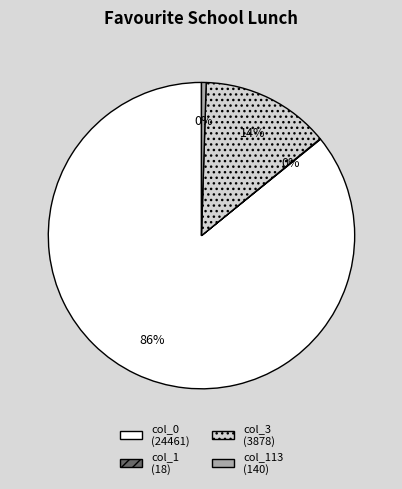

To the nearest percent, what is the difference between the largest and smallest slice percentages?

86%